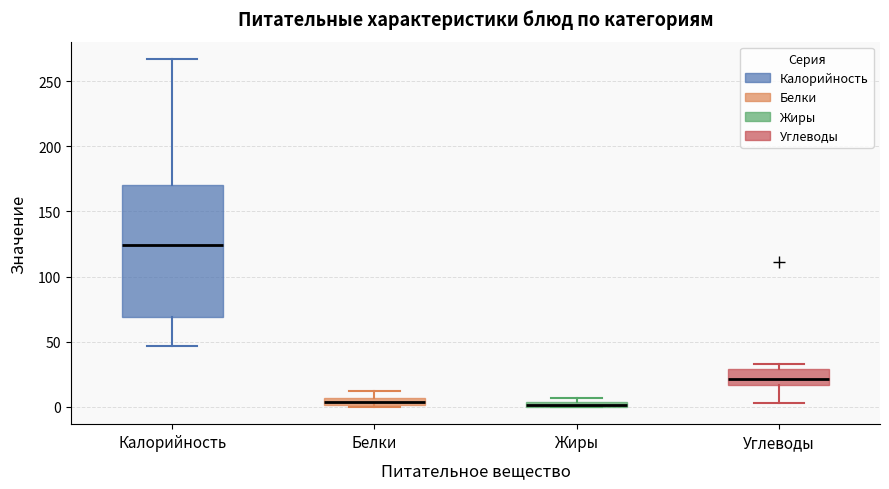

Where is the lower edge of the box for Белки on the y-axis? The values are not printed on the chart, so give them approximately, as read against the axis.

0